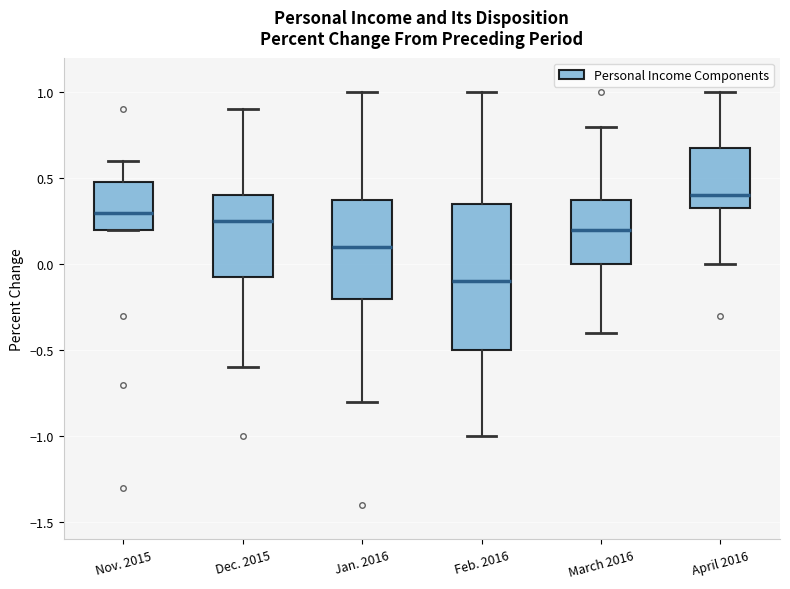

Which box has the highest median line?

April 2016